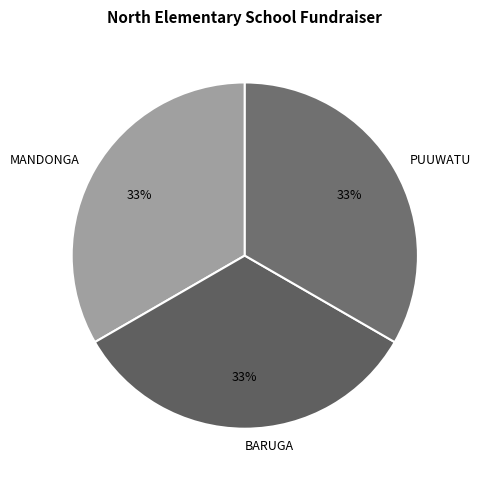

Approximately how many times larger is the value at BARUGA compared to MANDONGA?

1.0